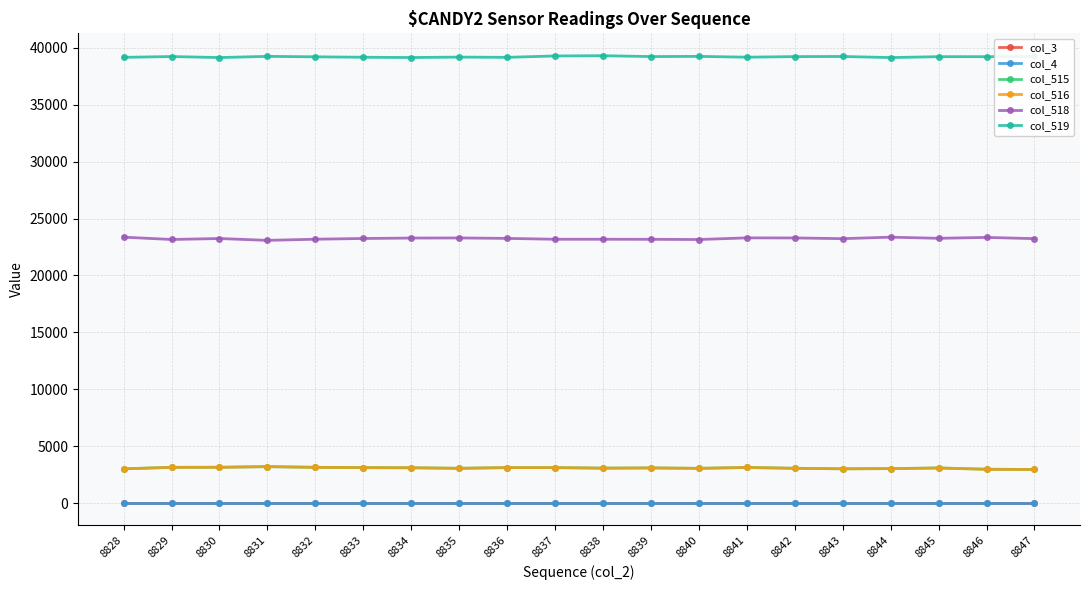

The col_515 series shows 892 at 8828. True or false?

False